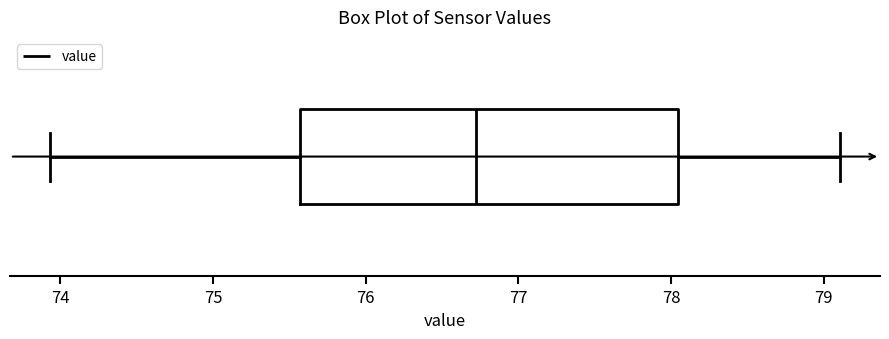

Read this box plot against the x-axis: the position of the median line, the range covered by the box, and the ends of both whiskers. The values are not printed on the chart, so give them approximately, as read against the axis.

median 76.7, box 75.6 to 78.0, whiskers 73.9 to 79.1